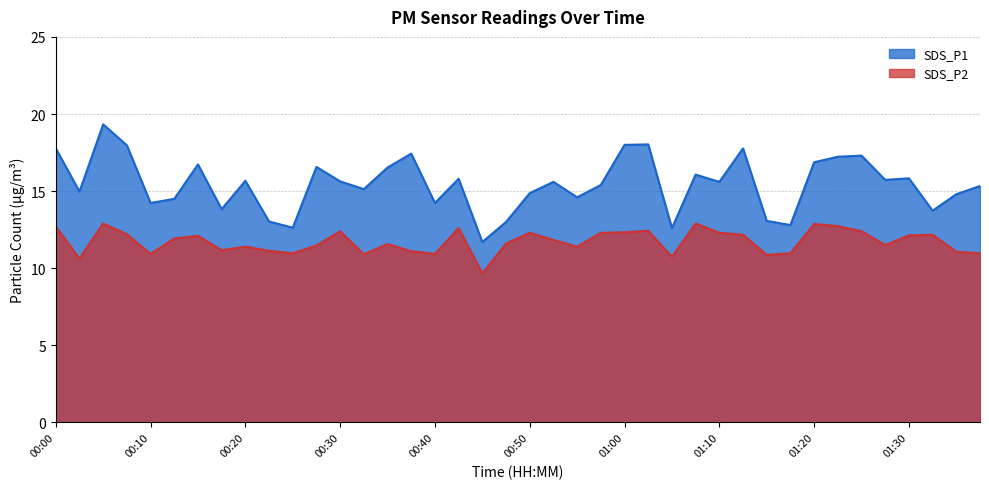

At which label is SDS_P2 closest to 11?

00:25